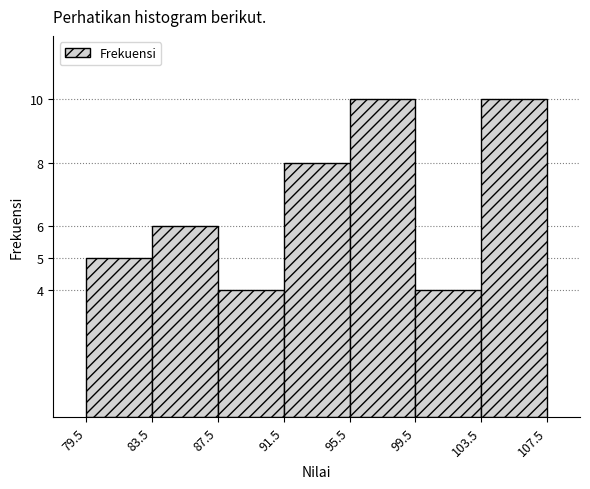

Reading left to right, transcribe this chart: for each bar, give the range it covers on the x-axis and its height. The values are not printed on the chart, so give them approximately, as read against the axis.

79.5 to 83.5: 5
83.5 to 87.5: 6
87.5 to 91.5: 4
91.5 to 95.5: 8
95.5 to 99.5: 10
99.5 to 103.5: 4
103.5 to 107.5: 10